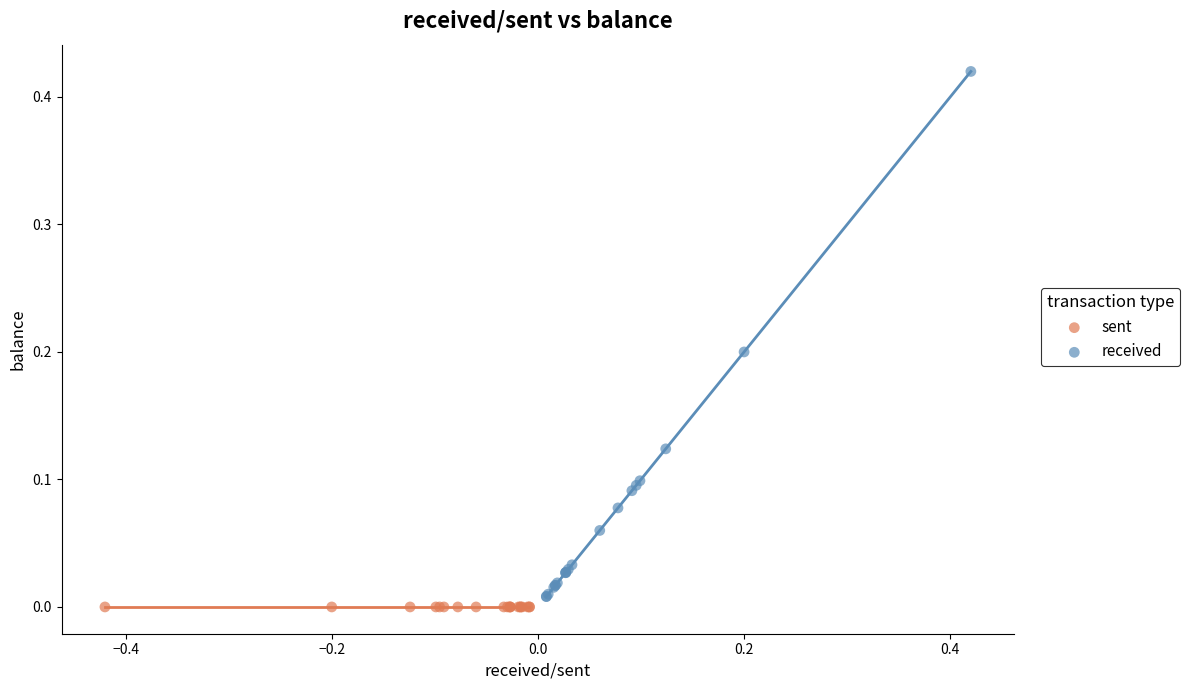

Which series contains the highest Y value?

received